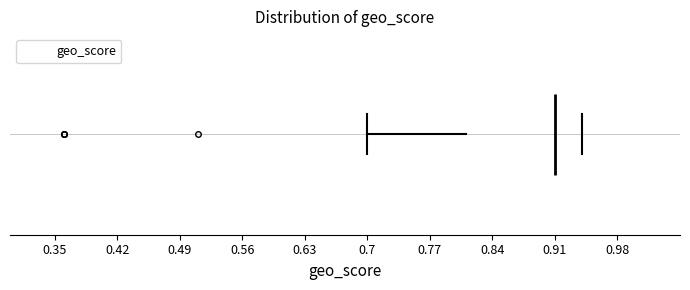

Transcribe this box plot: give where the median line is, the range the box spans, and where the two whiskers end, as read against the x-axis. The values are not printed on the chart, so give them approximately, as read against the axis.

median 0.91, box 0.81 to 0.94, whiskers 0.70 to 0.94